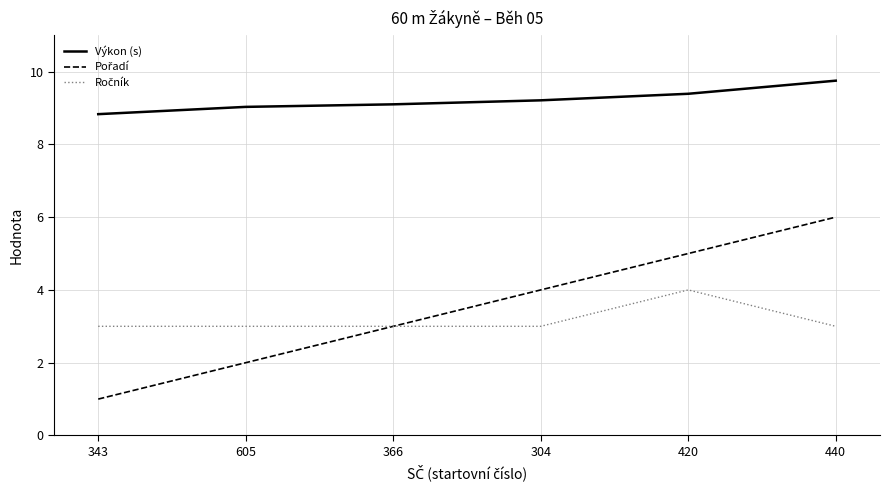

At which label does Výkon (s) reach its peak?

440